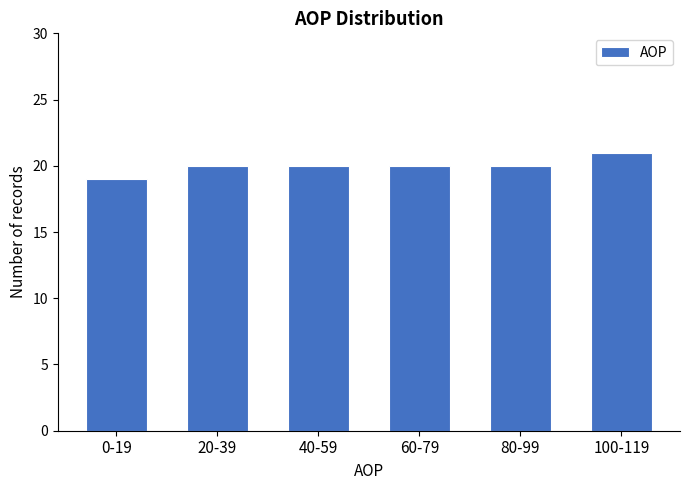

Reading left to right, extract all data points from this chart.

19	20	20	20	20	21